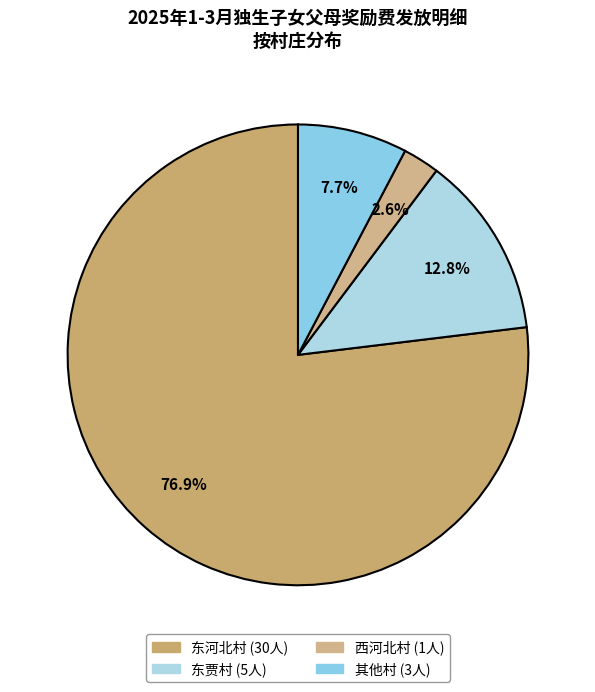

Count the number of slices in the pie.

4